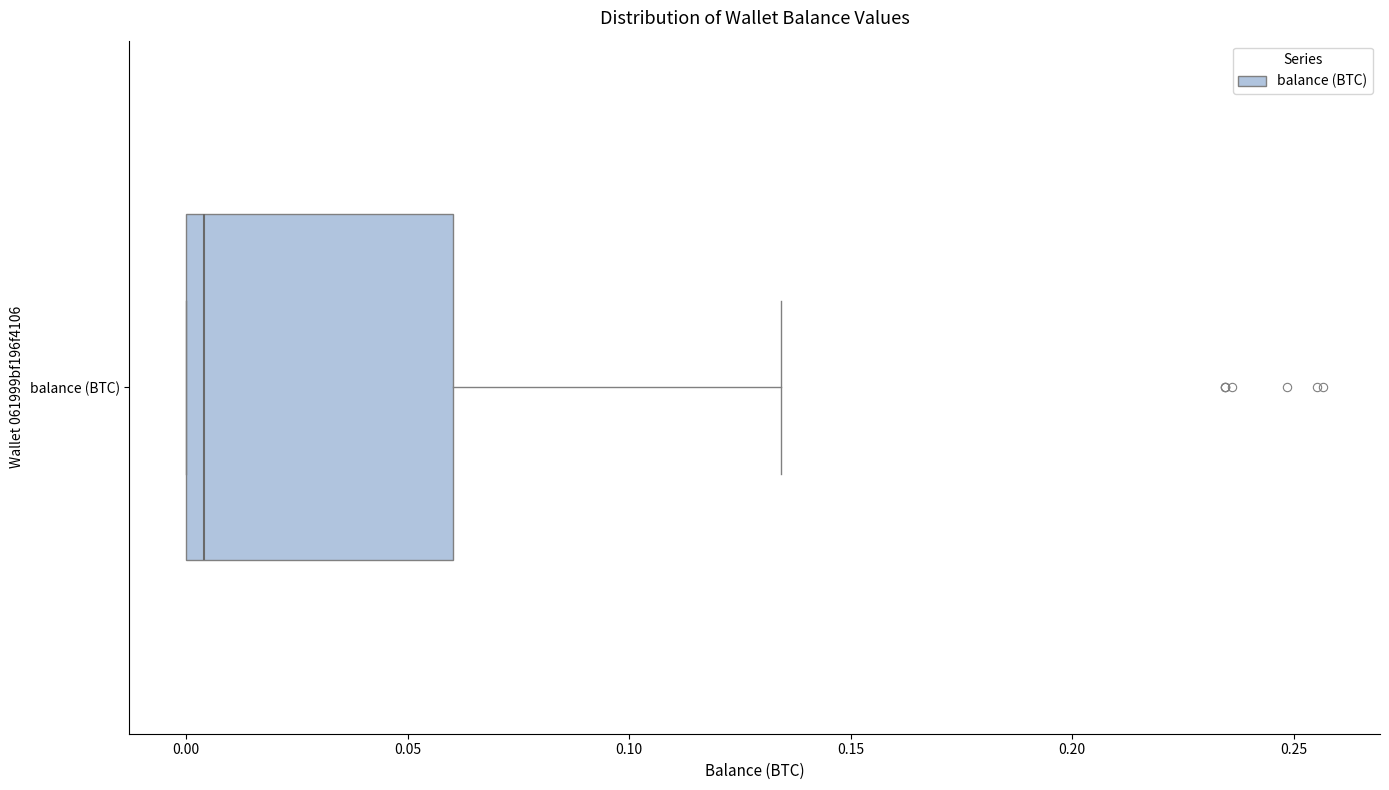

Transcribe this box plot: give where the median line is, the range the box spans, and where the two whiskers end, as read against the x-axis. The values are not printed on the chart, so give them approximately, as read against the axis.

median 0.005, box 0.000 to 0.060, whiskers 0.000 to 0.135